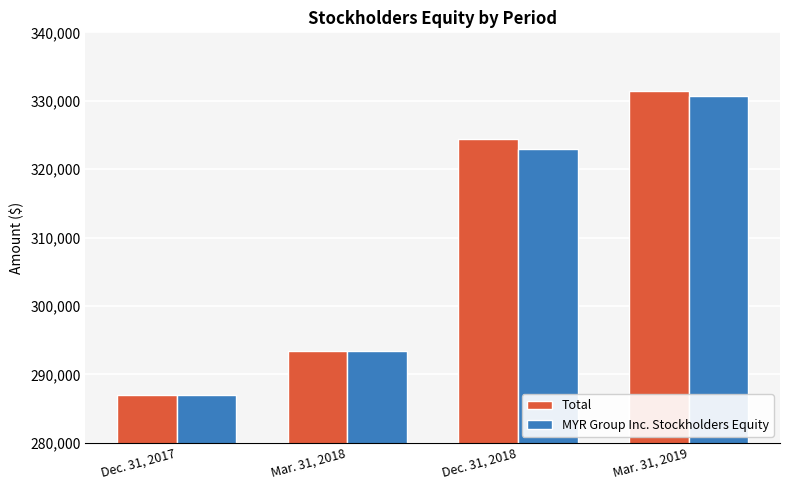

At how many categories does at least one series exceed 290819?

3